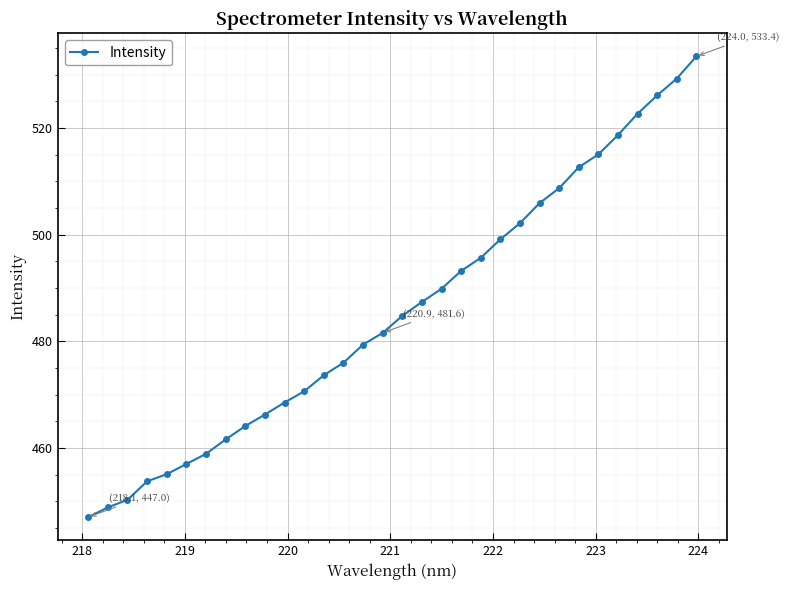

What is the value of the 20th point from the left?

493.2